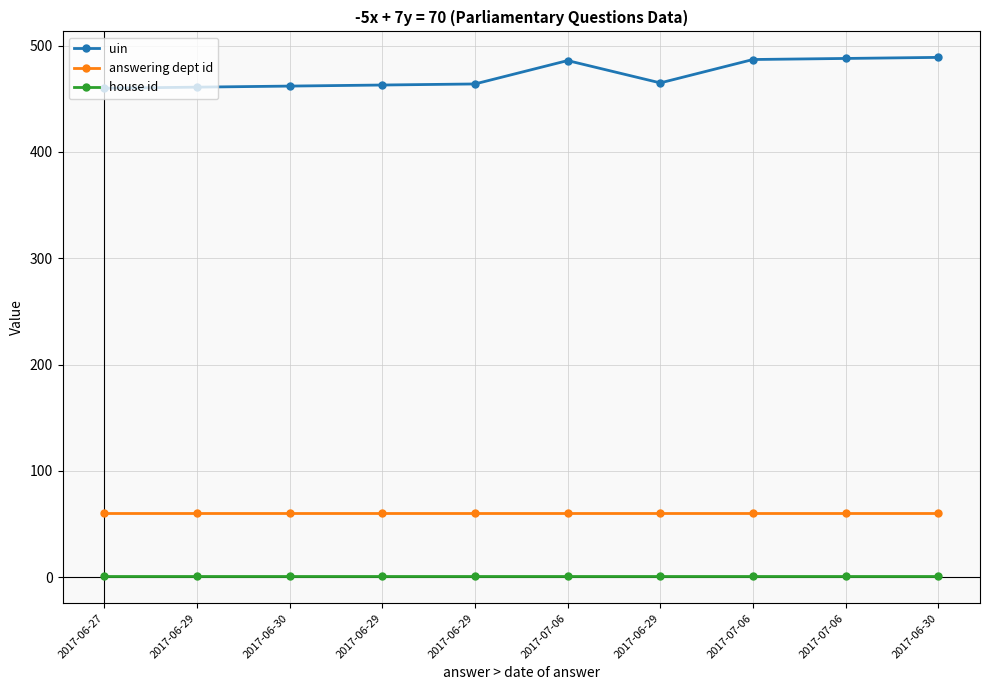

How many categories are shown in the chart?

10